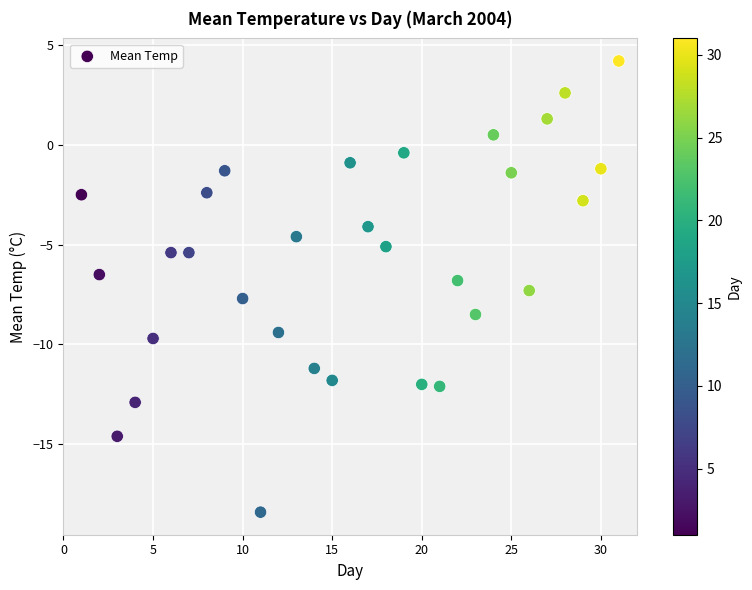

What is the range of X values (max minus min)?

30.0